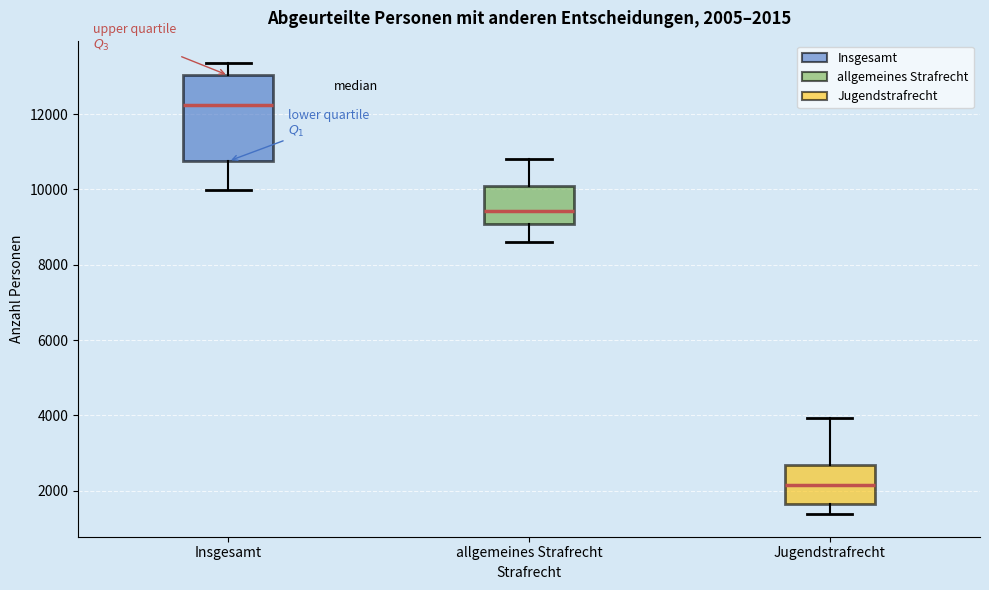

Which box's median line is the highest?

Insgesamt